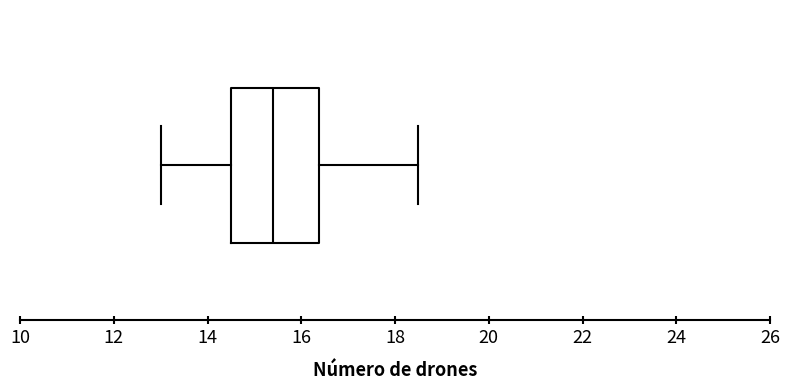

Transcribe this box plot: give where the median line is, the range the box spans, and where the two whiskers end, as read against the x-axis. The values are not printed on the chart, so give them approximately, as read against the axis.

median 15.4, box 14.6 to 16.4, whiskers 13.0 to 18.6